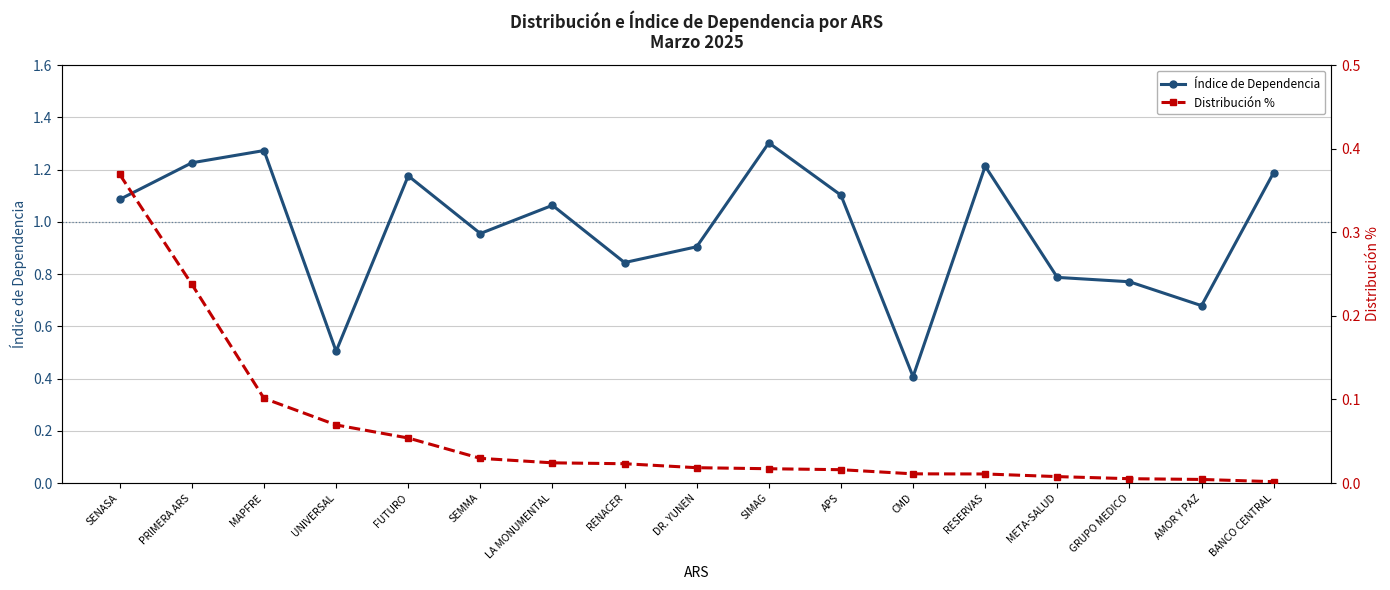

How many lines are shown in the chart?

2